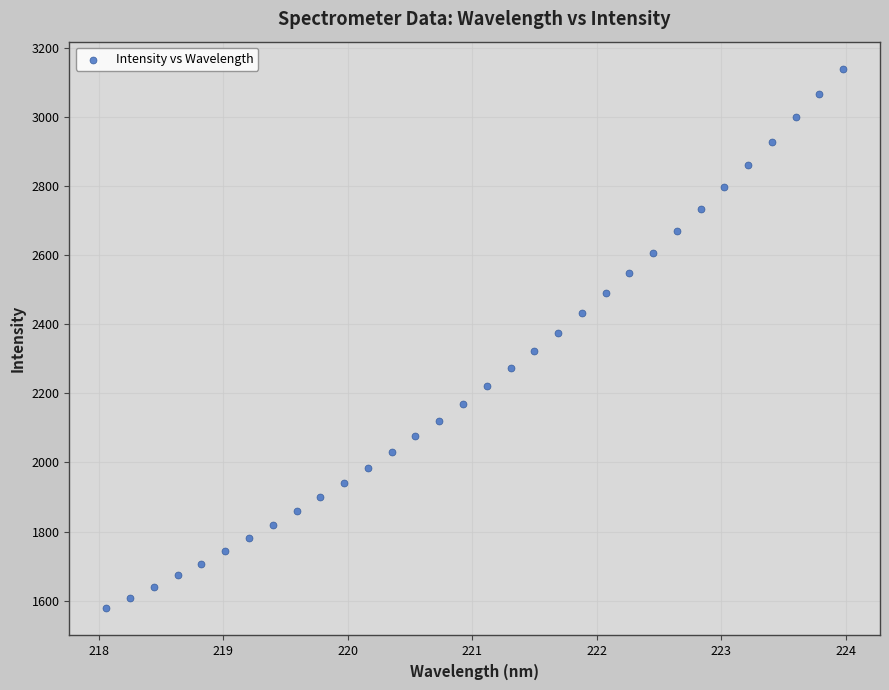

What is the range of X values (max minus min)?

5.9